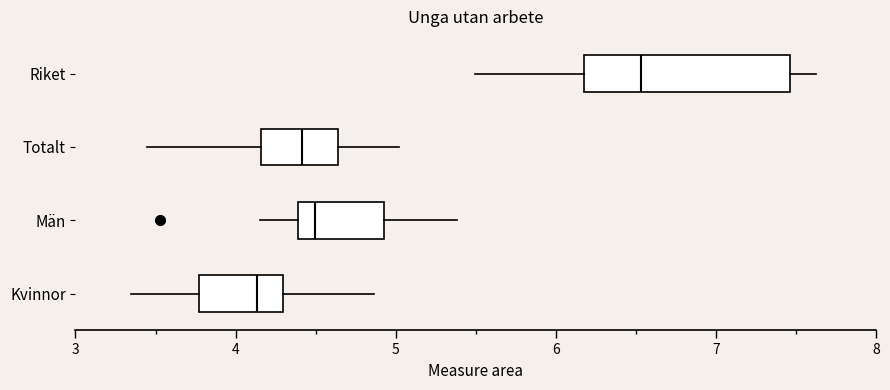

Which box has the furthest to the right median line?

Riket